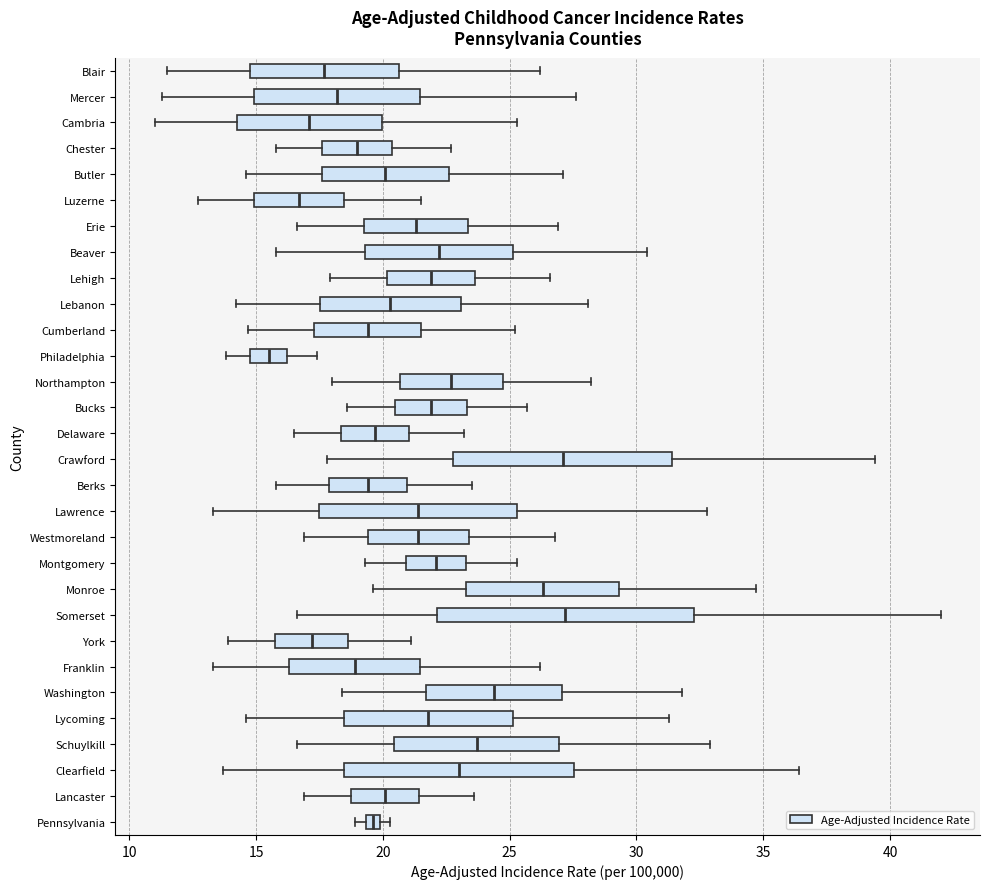

Where does the left whisker of the box for Monroe end on the x-axis? The values are not printed on the chart, so give them approximately, as read against the axis.

19.5